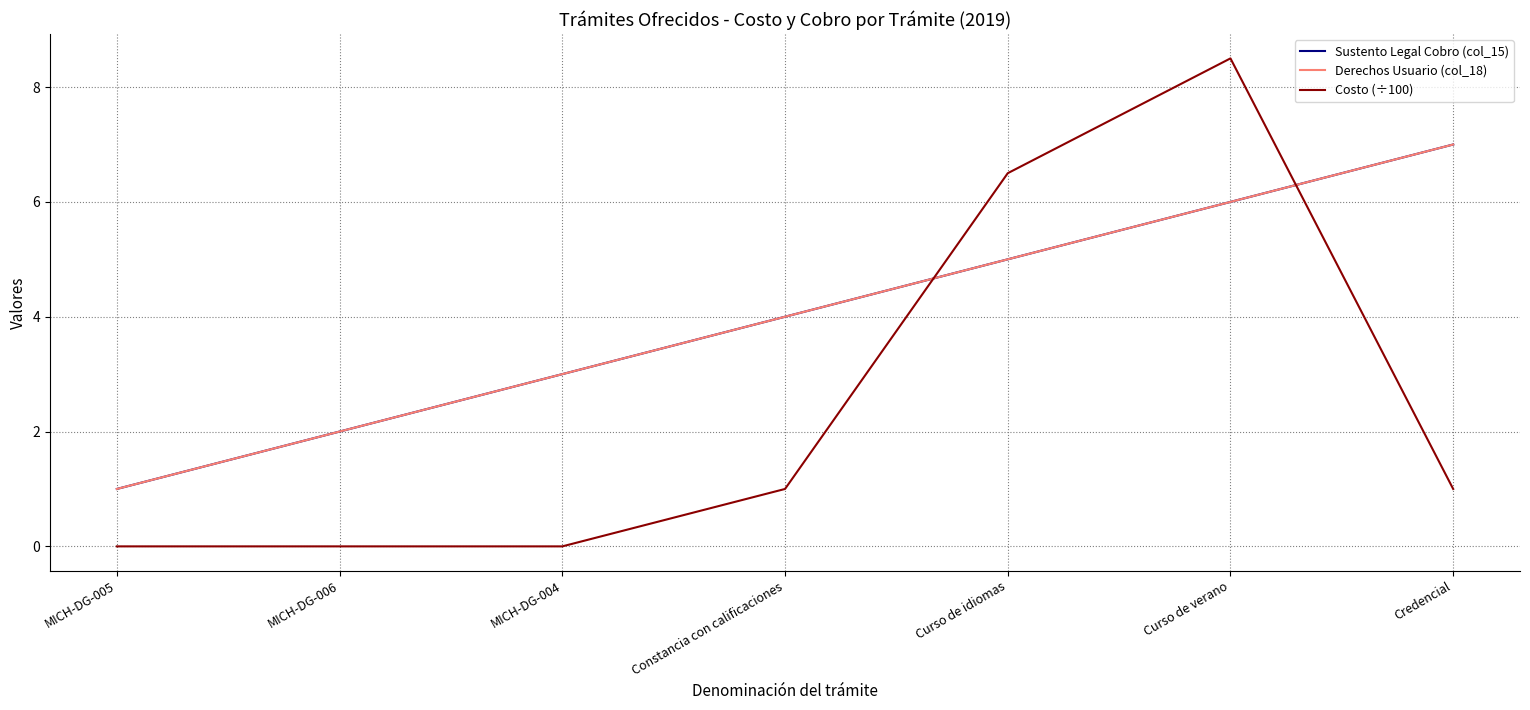

Is it true that Derechos Usuario (col_18) equals 0.3 at MICH-DG-005?

False